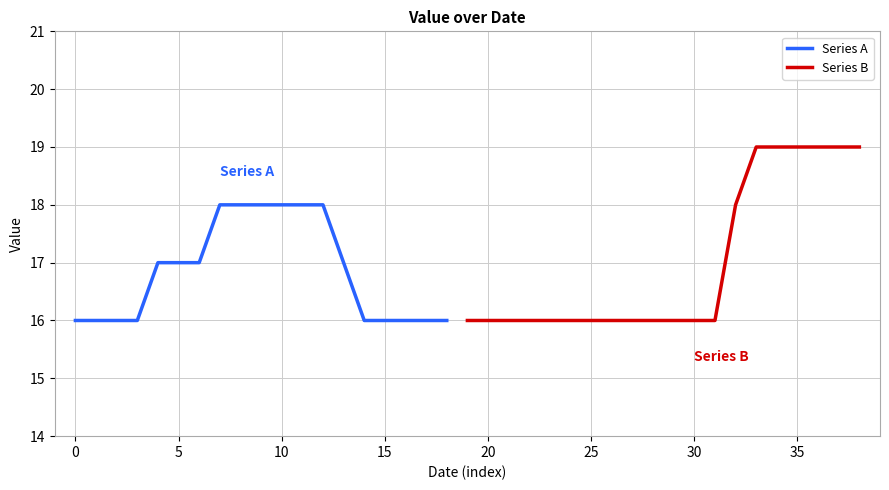

What is the average value?

17